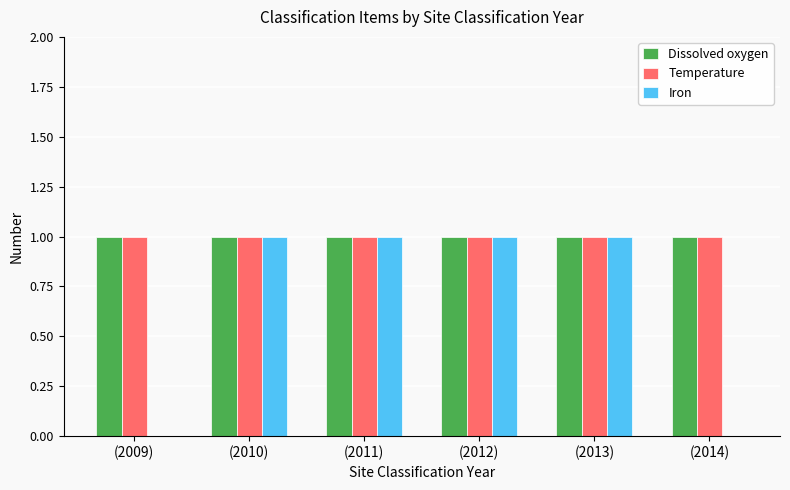

Is it true that Iron equals 1 at (2010)?

True